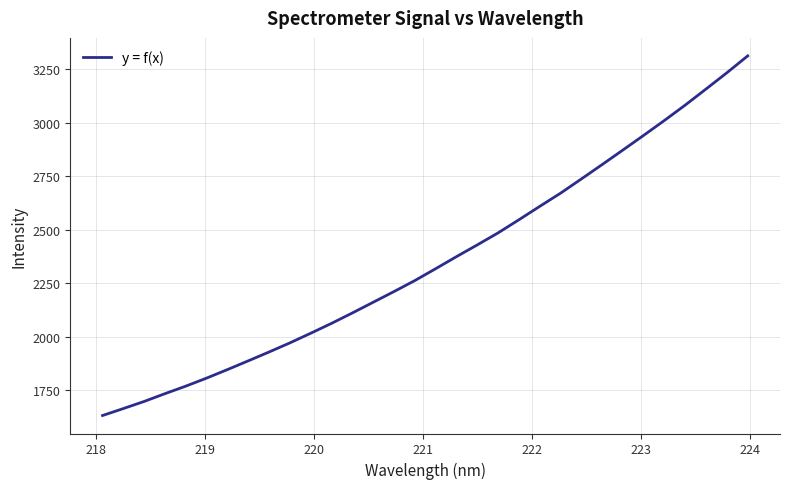

What is the difference between the maximum and minimum values?

1680.9